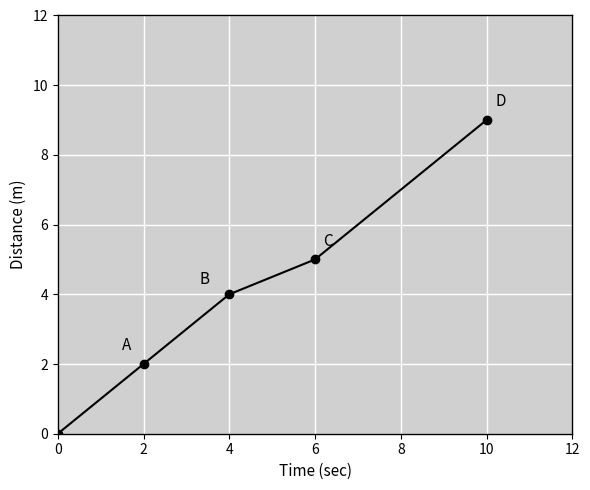

What is the difference between the maximum and minimum values?

9